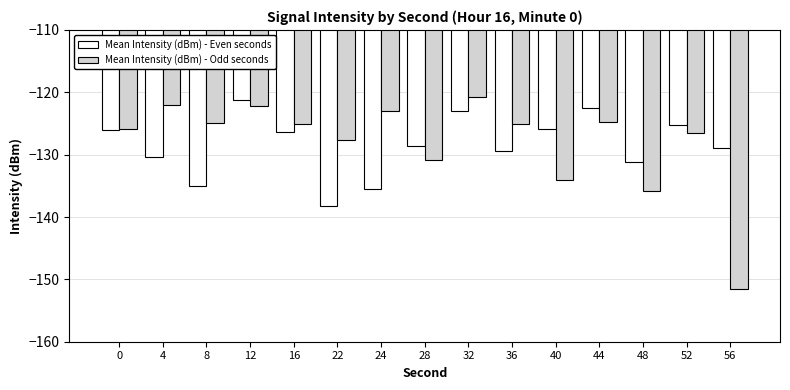

What is the sum of all Mean Intensity (dBm) - Odd seconds values?

-1920.2